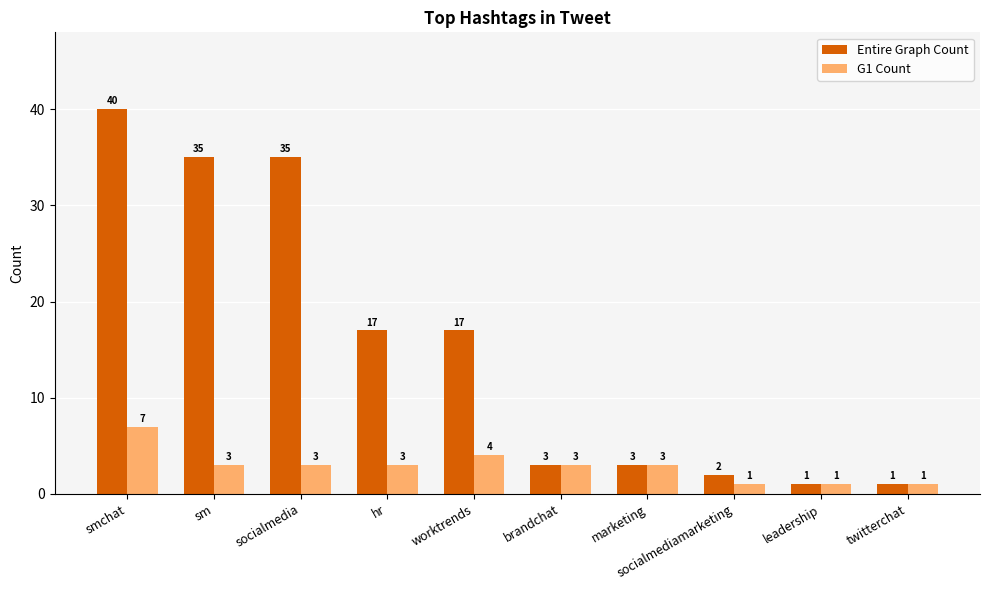

What is the total value across all series at socialmedia?

38